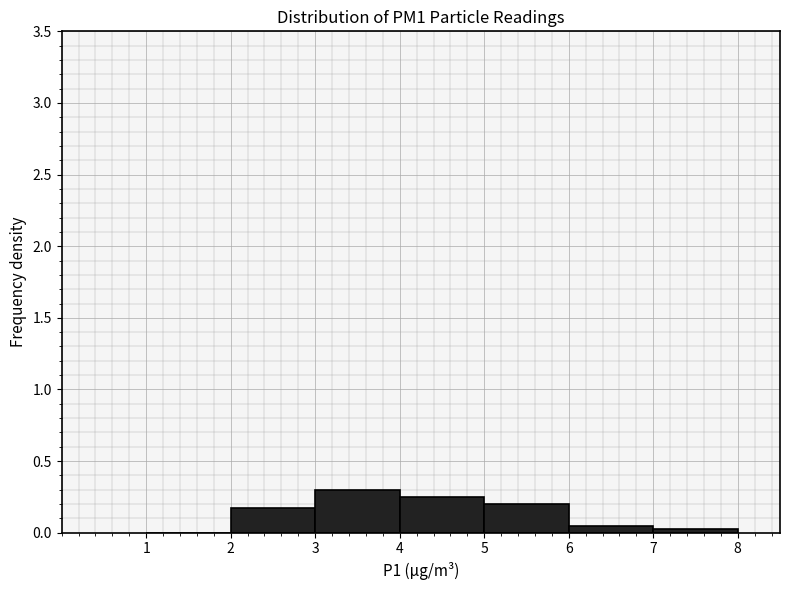

Reading left to right, list every bar in this chart as the range it spans on the x-axis followed by its height. The values are not printed on the chart, so give them approximately, as read against the axis.

1 to 2: 0
2 to 3: 0.20
3 to 4: 0.30
4 to 5: 0.25
5 to 6: 0.20
6 to 7: 0.05
7 to 8: under 0.05